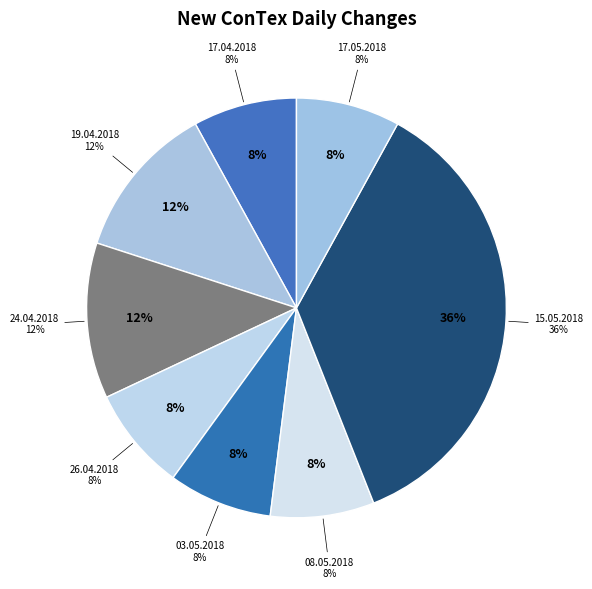

How many slices are in this pie chart?

8